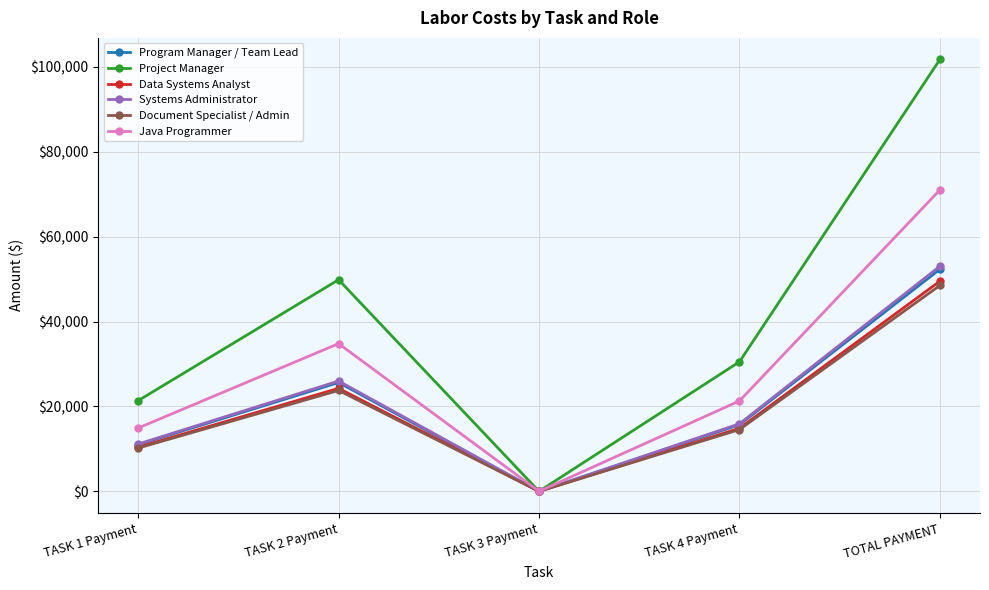

True or false: Java Programmer has a value of 8106.5 at TASK 1 Payment.

False